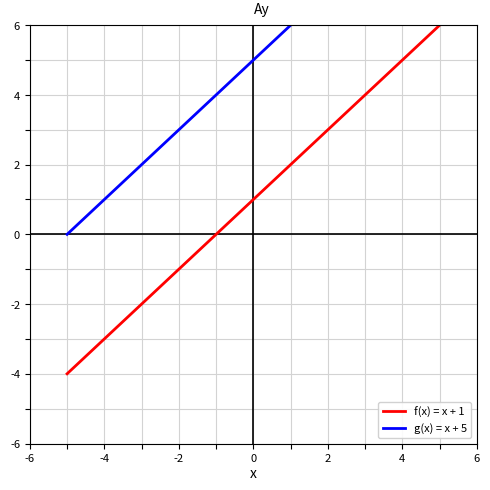

Which series has the largest range (max minus min)?

f(x) = x + 1